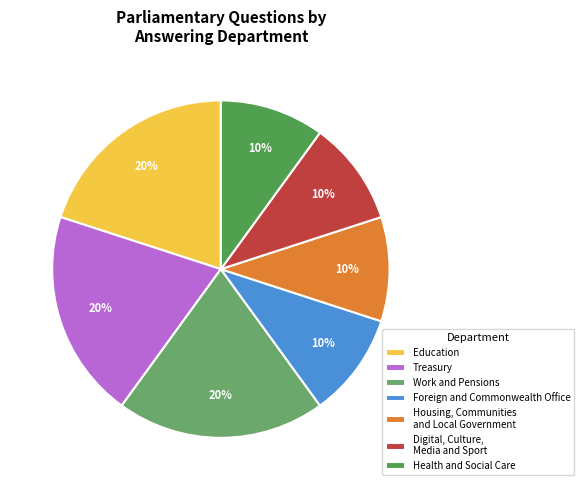

What percentage is the Health and Social Care slice, to the nearest percent?

10%